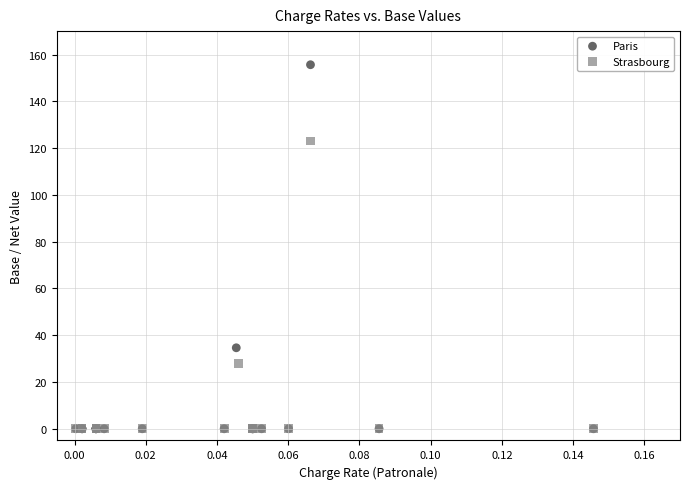

Which series reaches the maximum Y coordinate?

Paris